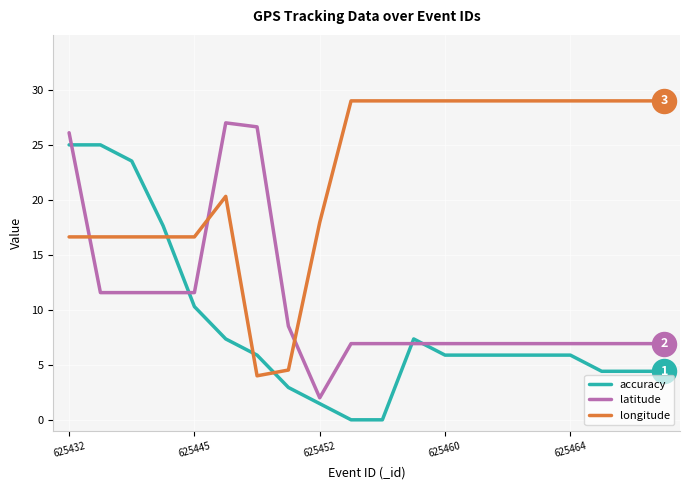

Which series has the largest total across all categories?

longitude